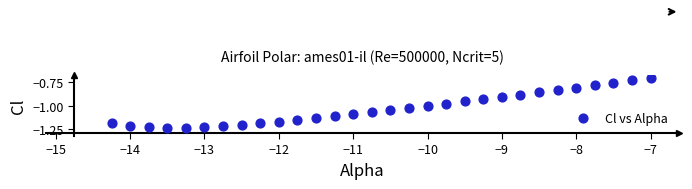

What is the range of Y values (max minus min)?

0.5